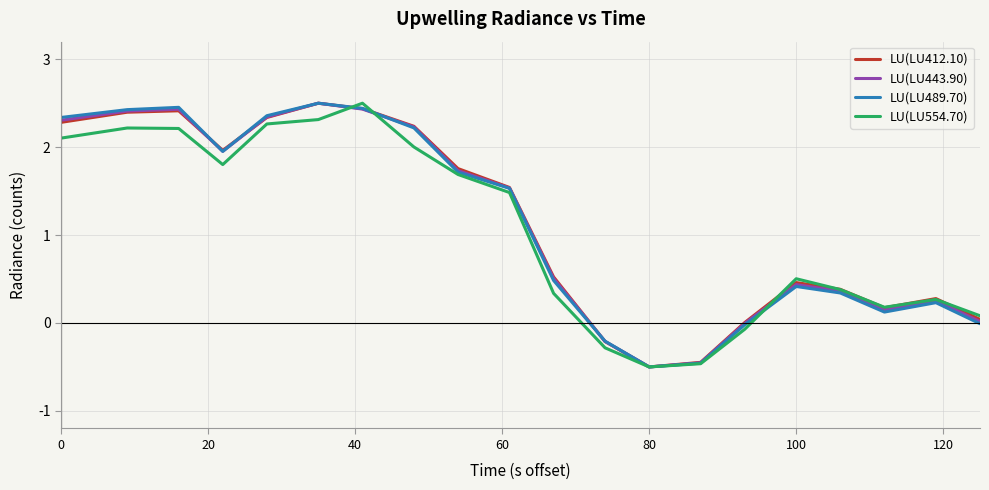

What is the smallest value displayed?

-0.5